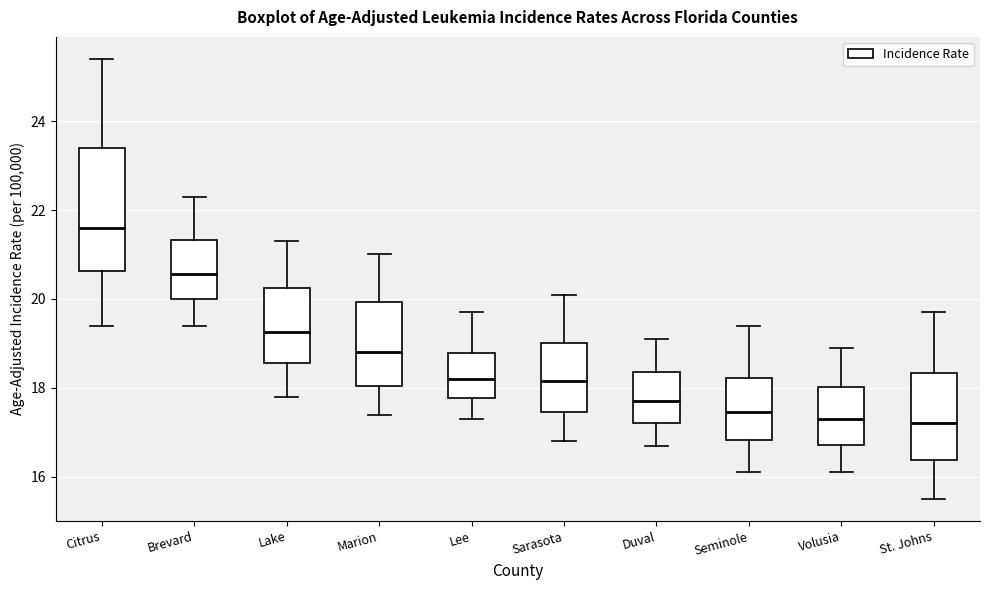

Reading left to right, transcribe this box plot: for each box, give where its median line is, the range the box spans, and where its two whiskers end, as read against the y-axis. The values are not printed on the chart, so give them approximately, as read against the axis.

Citrus: median 21.6, box 20.6 to 23.4, whiskers 19.4 to 25.4
Brevard: median 20.6, box 20.0 to 21.4, whiskers 19.4 to 22.4
Lake: median 19.2, box 18.6 to 20.2, whiskers 17.8 to 21.4
Marion: median 18.8, box 18.0 to 20.0, whiskers 17.4 to 21.0
Lee: median 18.2, box 17.8 to 18.8, whiskers 17.4 to 19.8
Sarasota: median 18.2, box 17.4 to 19.0, whiskers 16.8 to 20.2
Duval: median 17.8, box 17.2 to 18.4, whiskers 16.8 to 19.2
Seminole: median 17.4, box 16.8 to 18.2, whiskers 16.2 to 19.4
Volusia: median 17.4, box 16.8 to 18.0, whiskers 16.2 to 19.0
St. Johns: median 17.2, box 16.4 to 18.4, whiskers 15.6 to 19.8